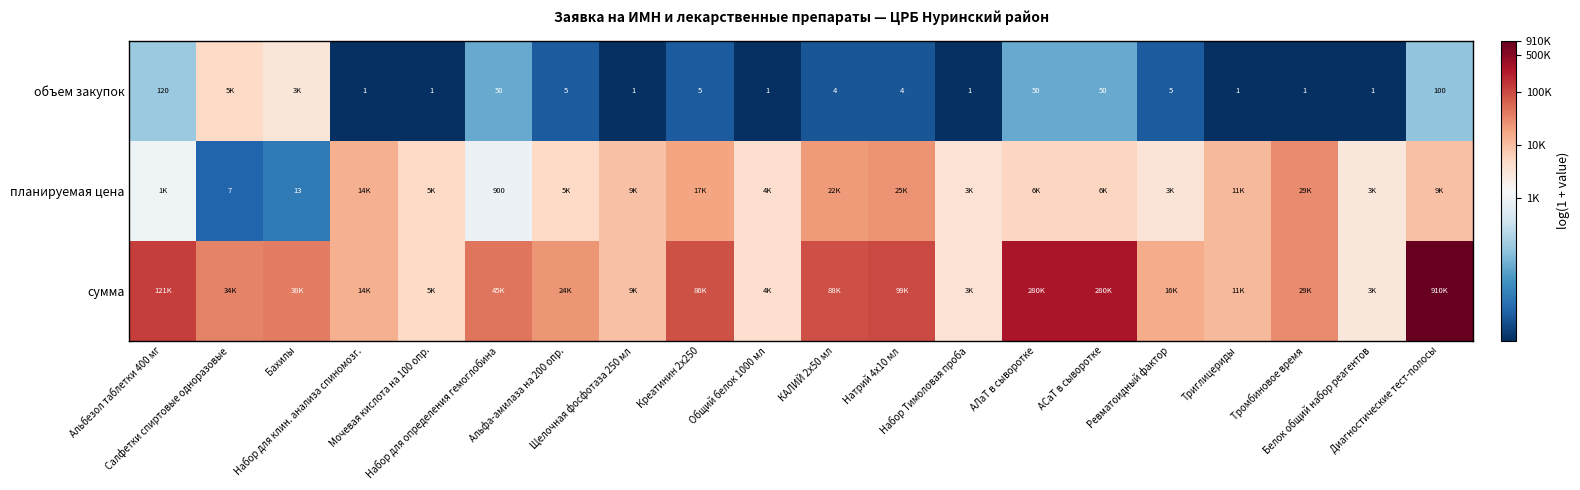

At which label does объем закупок first exceed 1?

Альбезол таблетки 400 мг